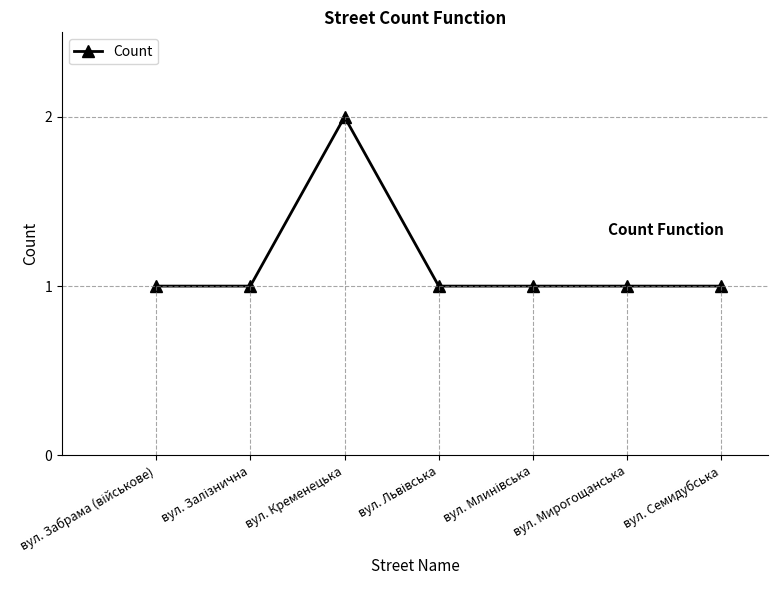

What position from the left is вул. Семидубська?

7